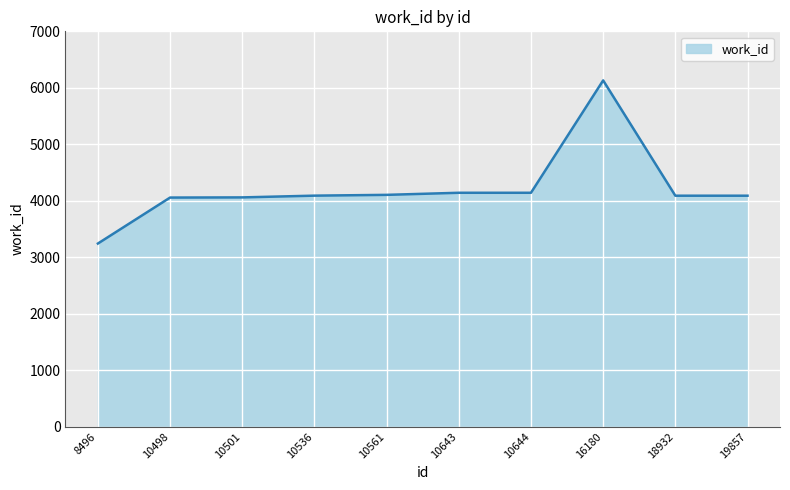

True or false: the data shows 4090 at 10536.

True